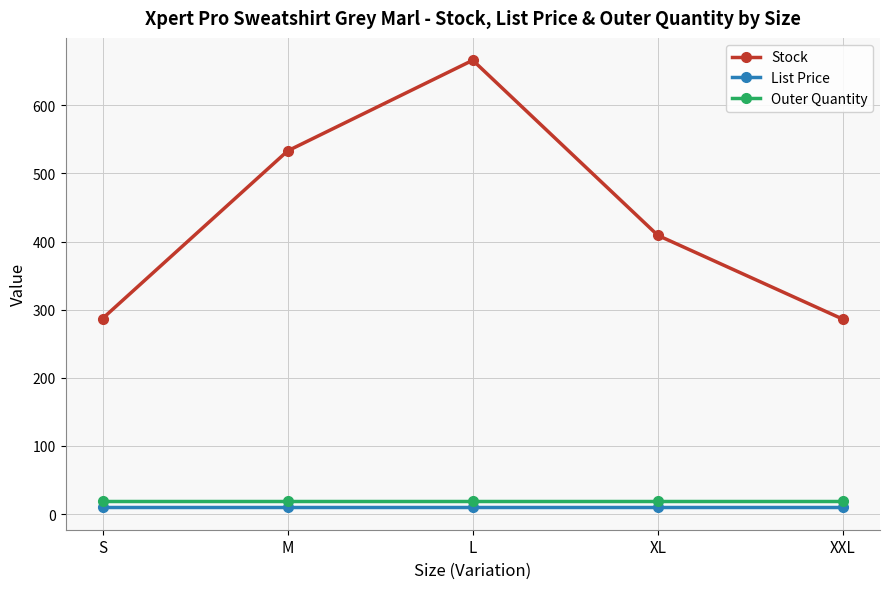

At which label does Stock reach its peak?

L